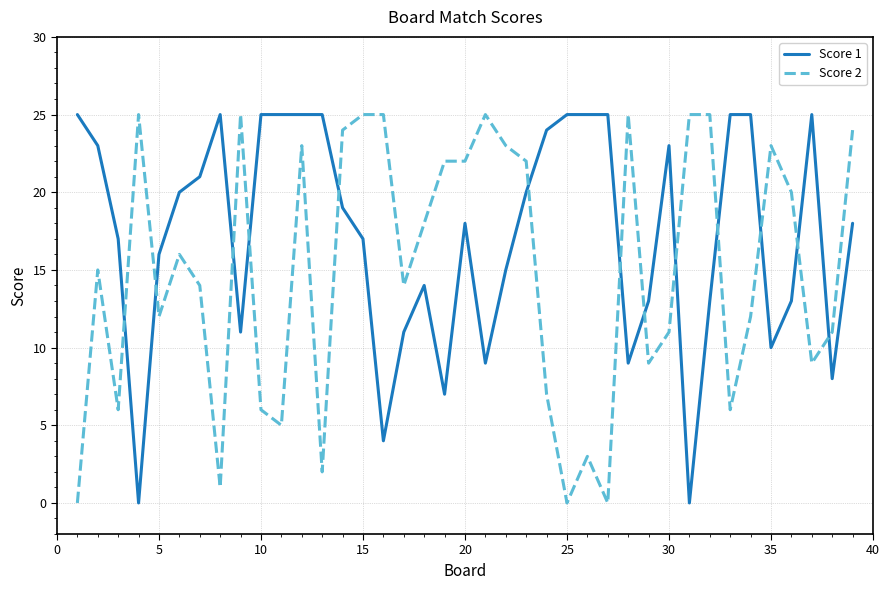

Which series has the largest total across all categories?

Score 1